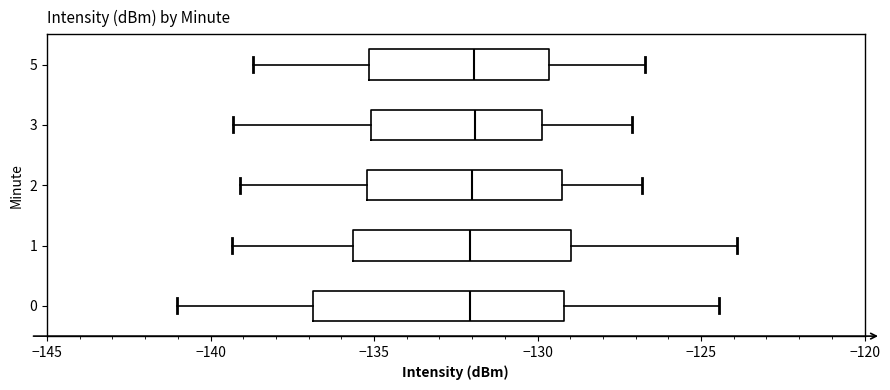

Reading bottom to top, transcribe this box plot: for each box, give where its median line is, the range the box spans, and where its two whiskers end, as read against the x-axis. The values are not printed on the chart, so give them approximately, as read against the axis.

0: median -132.0, box -137.0 to -129.0, whiskers -141.0 to -124.5
1: median -132.0, box -135.5 to -129.0, whiskers -139.5 to -124.0
2: median -132.0, box -135.0 to -129.0, whiskers -139.0 to -127.0
3: median -132.0, box -135.0 to -130.0, whiskers -139.5 to -127.0
5: median -132.0, box -135.0 to -129.5, whiskers -138.5 to -126.5